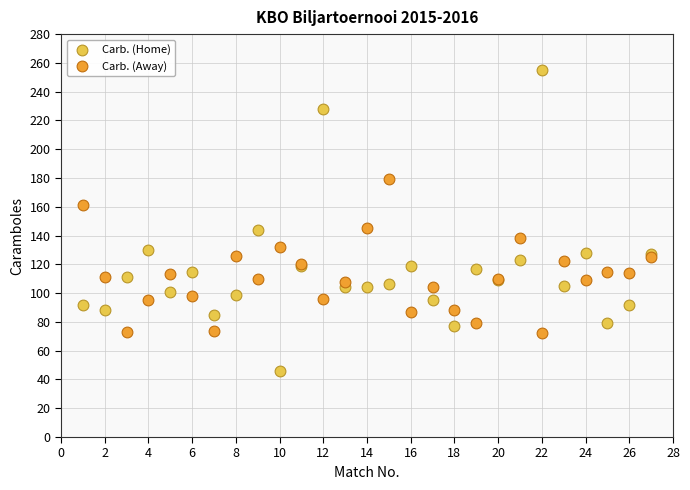

Which series reaches the maximum Y coordinate?

Carb. (Home)